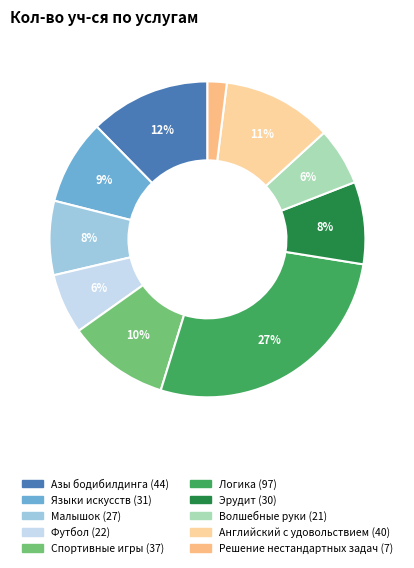

Is the sum of Малышок and Волшебные руки greater than half?

No